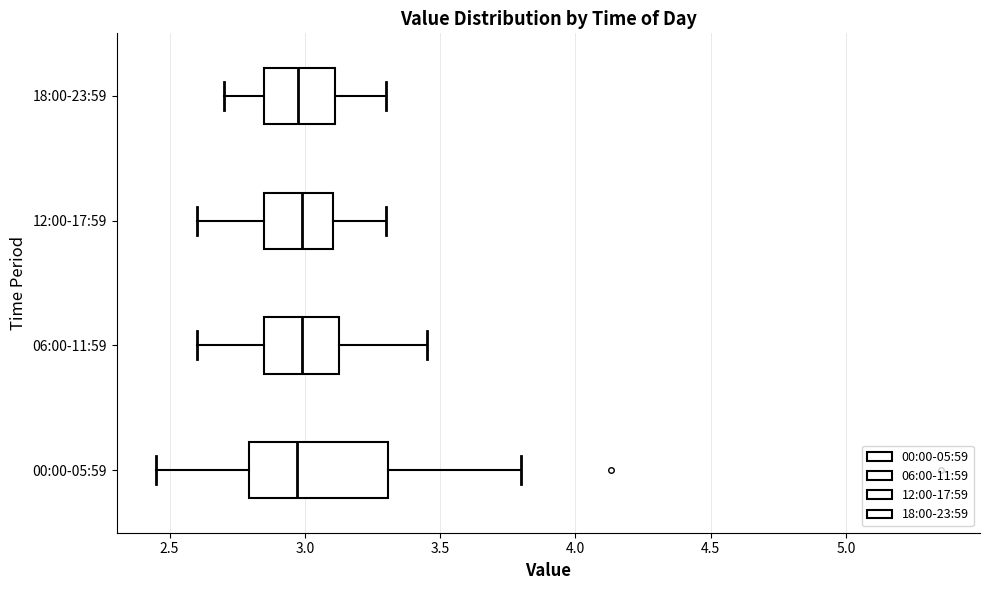

Which box is the widest, from its left edge to its right edge?

00:00-05:59